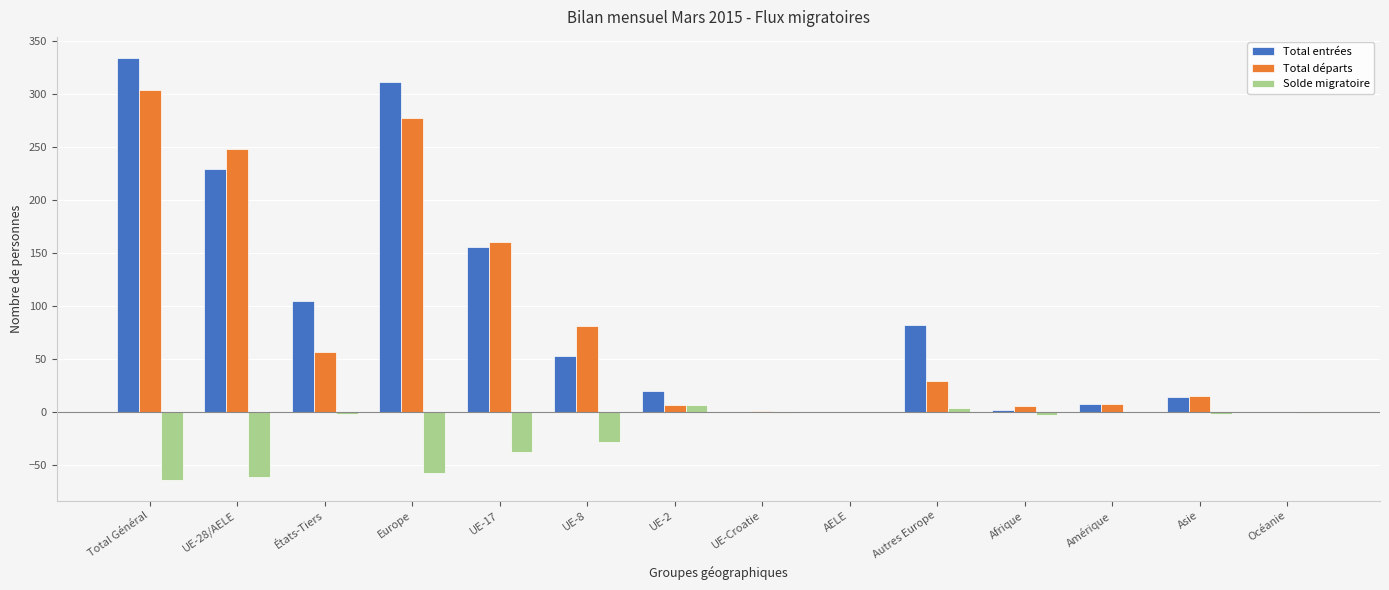

Does the chart contain stacked bars?

No